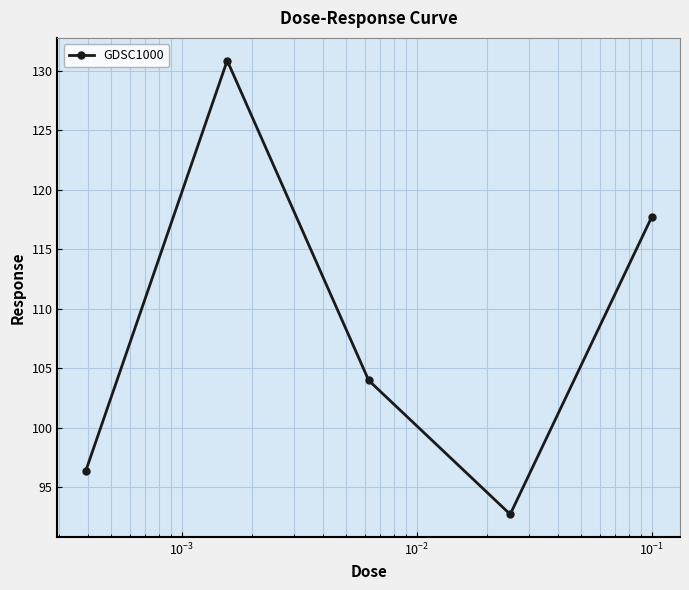

What is the greatest value displayed?

130.9